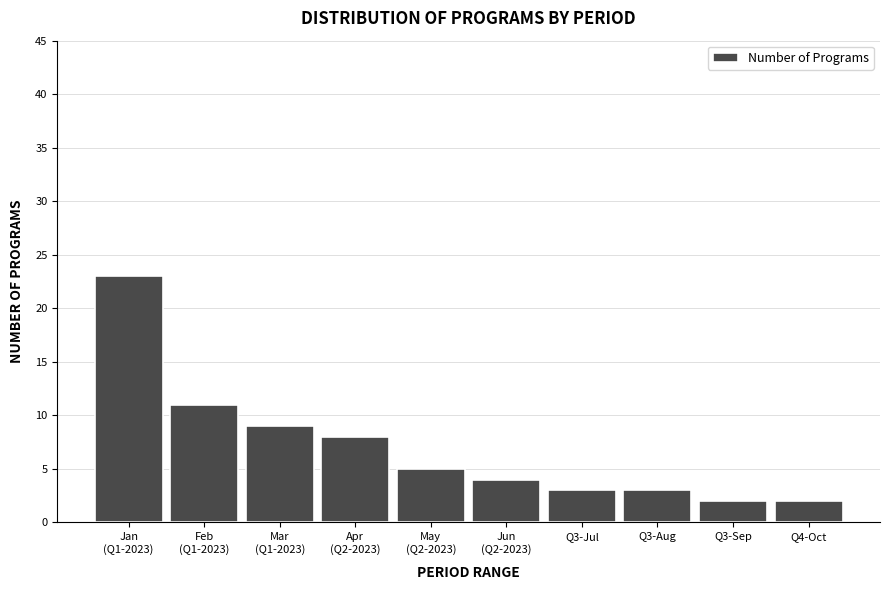

Reading left to right, transcribe all the data shown in this chart.

23	11	9	8	5	4	3	3	2	2